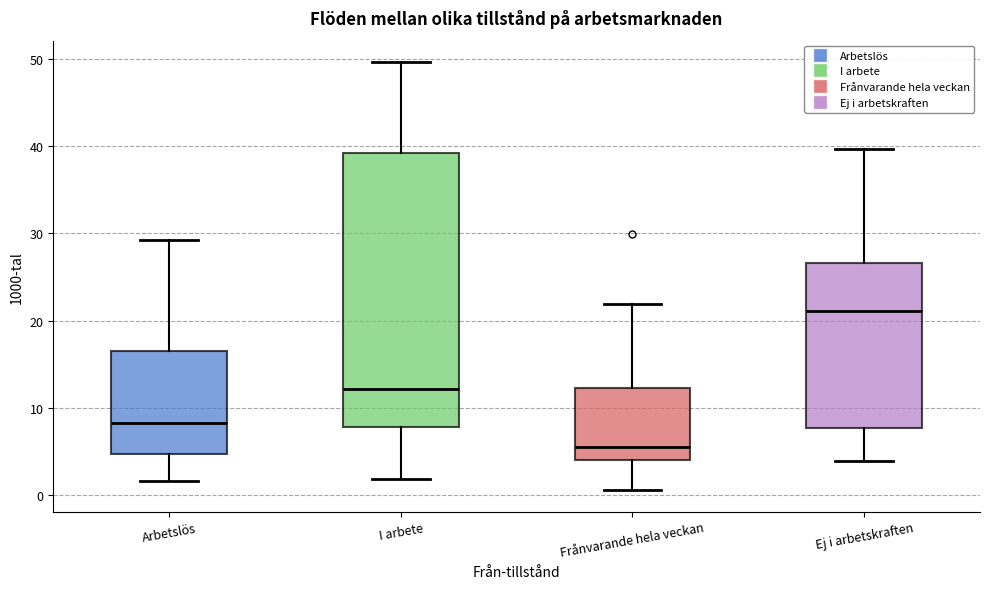

Which box is the tallest, from its lower edge to its upper edge?

I arbete